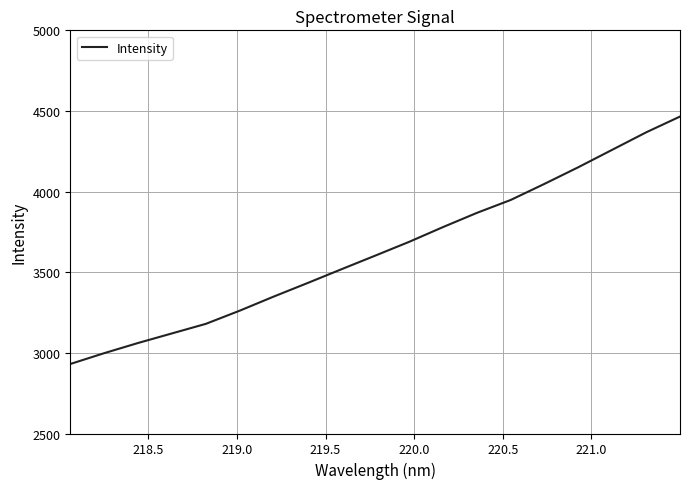

What is the minimum value shown in the chart?

2931.0